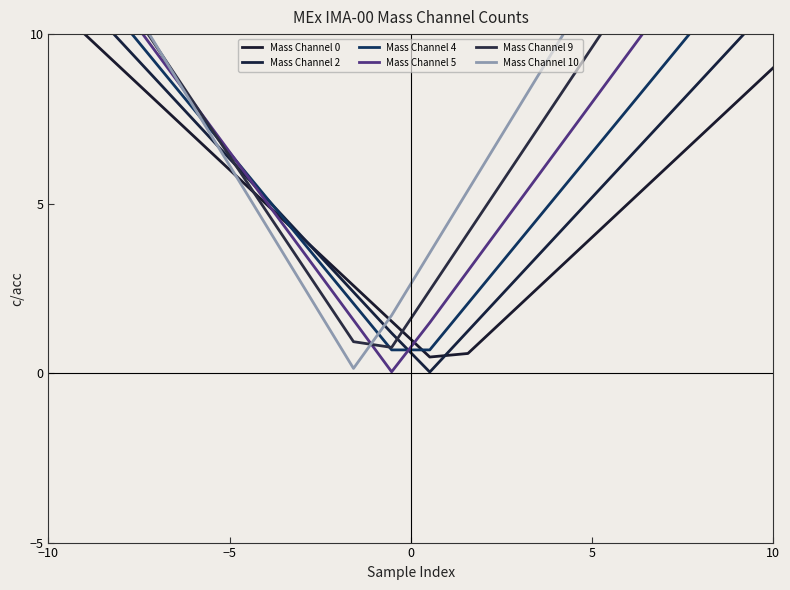

How many data points in Mass Channel 9 are less than 9?

10